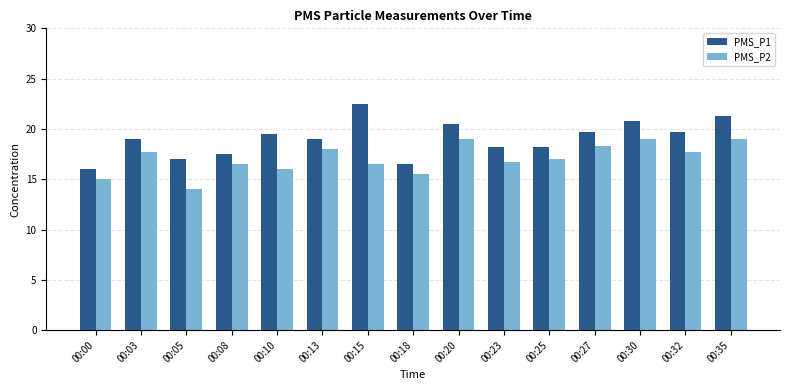

Is the value of PMS_P2 at 00:18 greater than the value of PMS_P1 at 00:03?

No